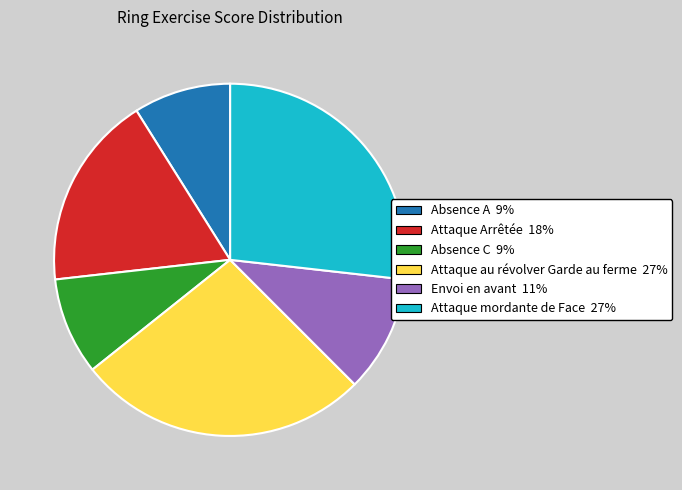

What is the ratio of the value at Attaque Arrêtée to the value at Attaque mordante de Face?

0.7